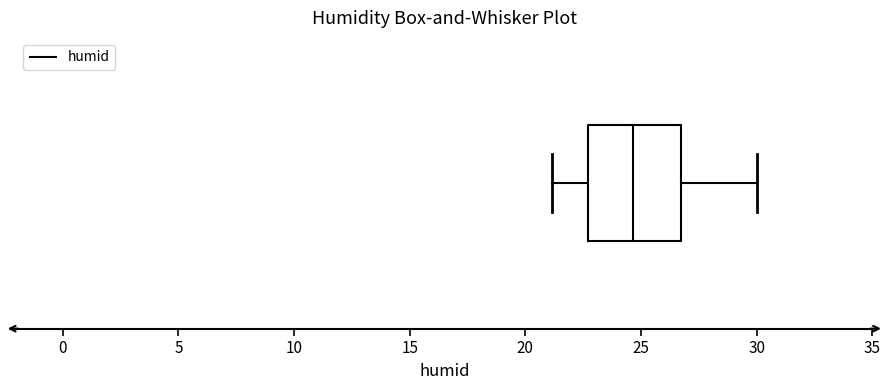

Transcribe this box plot: give where the median line is, the range the box spans, and where the two whiskers end, as read against the x-axis. The values are not printed on the chart, so give them approximately, as read against the axis.

median 24.5, box 22.5 to 26.5, whiskers 21.0 to 30.0